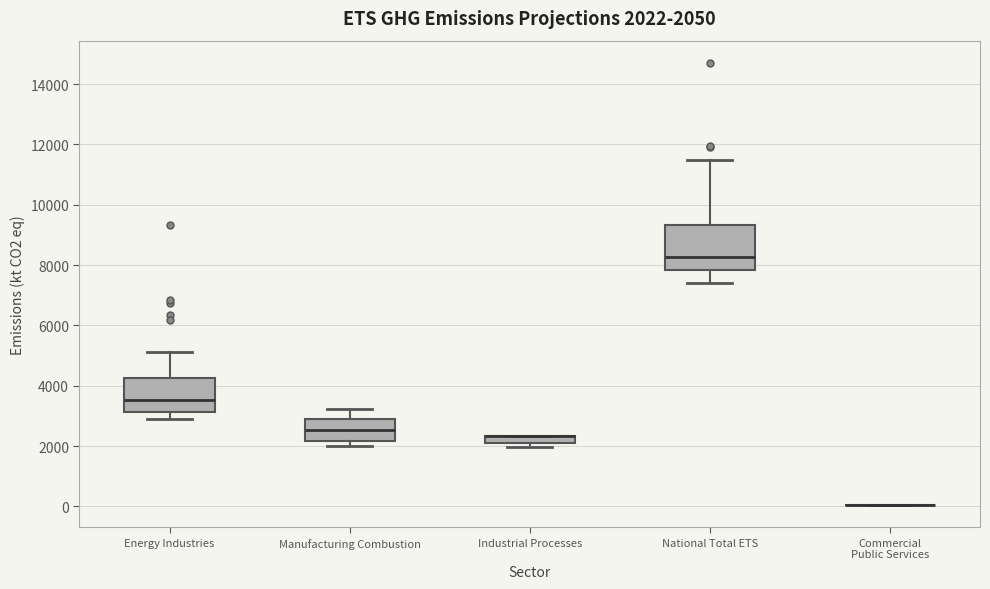

Which box is the tallest, from its lower edge to its upper edge?

National Total ETS